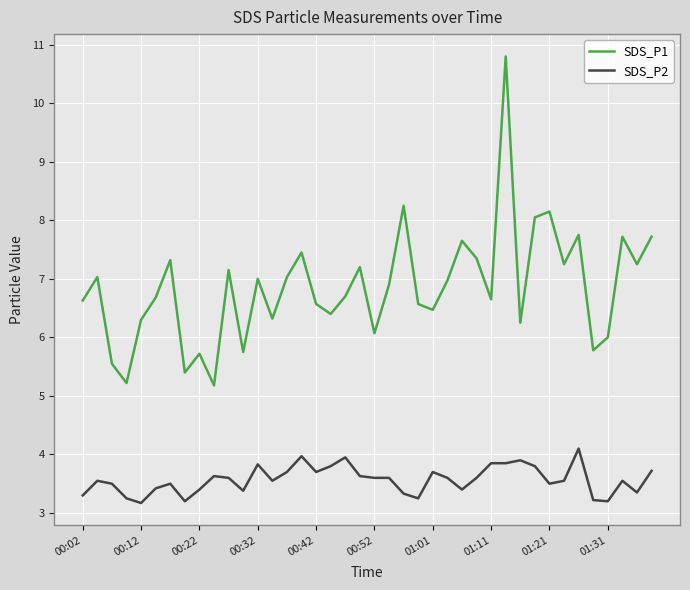

What is the difference between the maximum and minimum values in the SDS_P2 series?

0.9